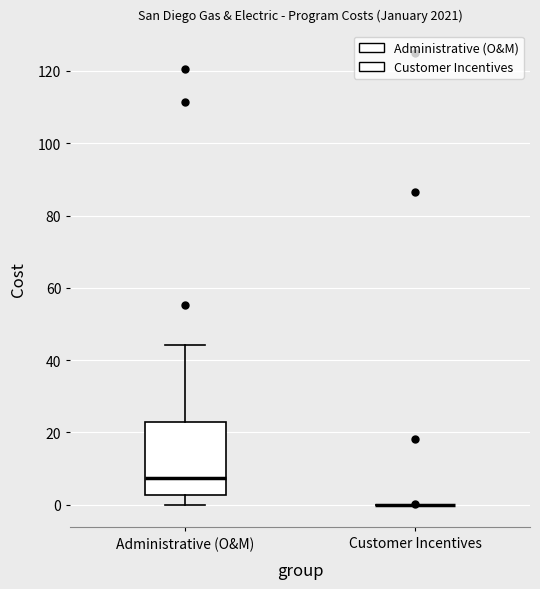

Reading left to right, transcribe this box plot: for each box, give where its median line is, the range the box spans, and where its two whiskers end, as read against the y-axis. The values are not printed on the chart, so give them approximately, as read against the axis.

Administrative (O&M): median 8, box 2 to 22, whiskers 0 to 44
Customer Incentives: box collapsed to a line at 0, whiskers 0 to 0